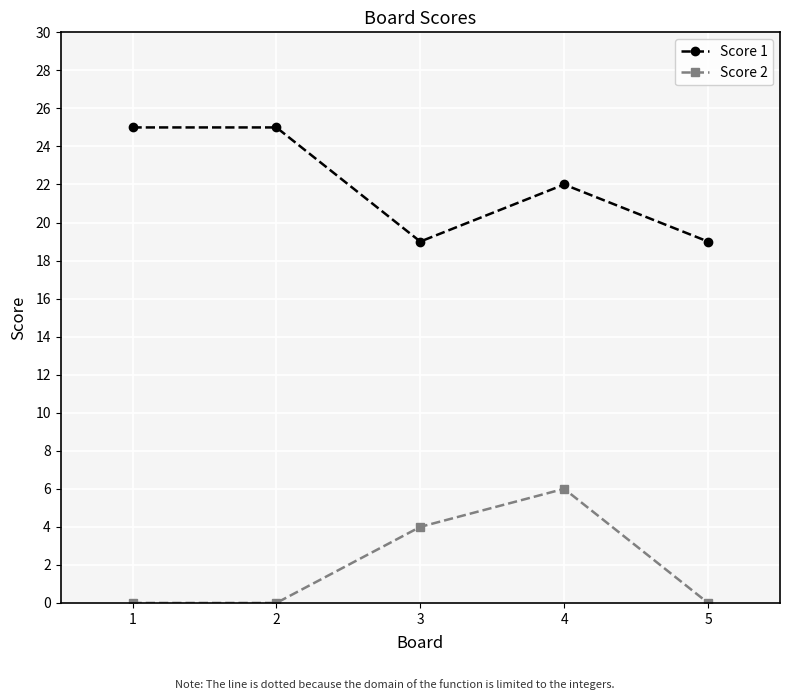

List the series in order of their overall mean, highest first.

Score 1, Score 2